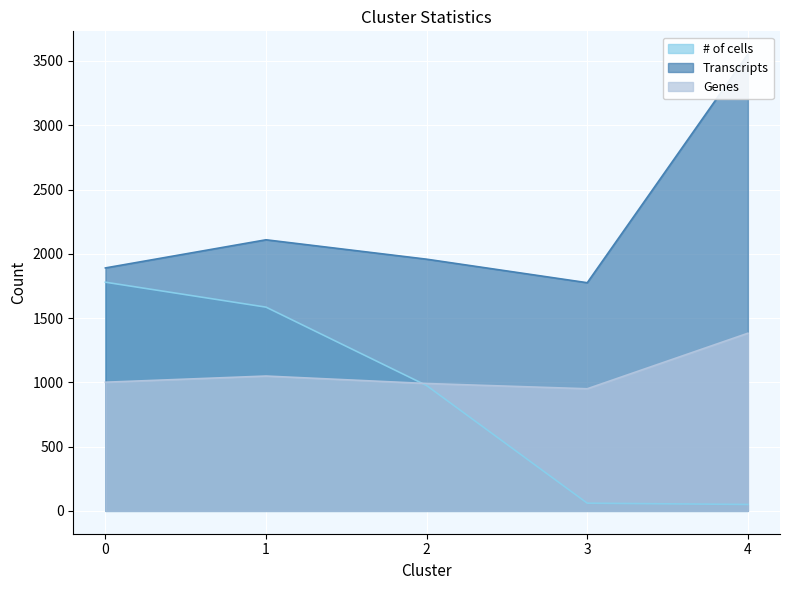

Which category has the lowest value across all series?

4